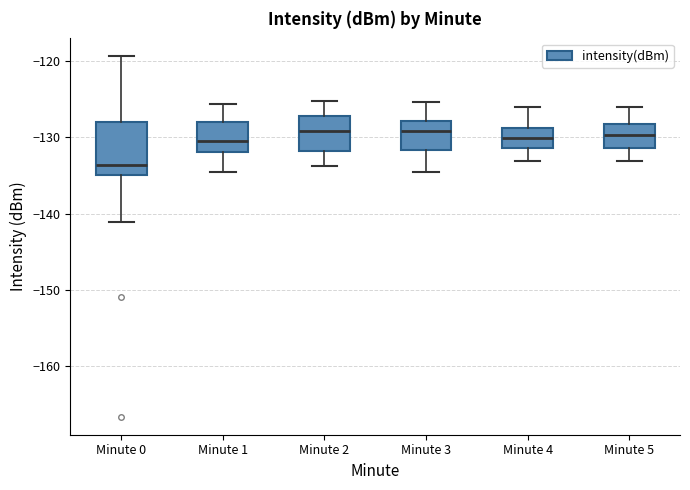

Where is the upper edge of the box for Minute 0 on the y-axis? The values are not printed on the chart, so give them approximately, as read against the axis.

-128